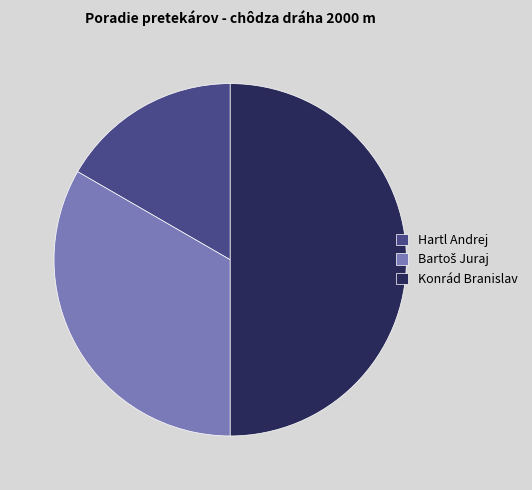

Between Hartl Andrej and Konrád Branislav, which is larger?

Konrád Branislav